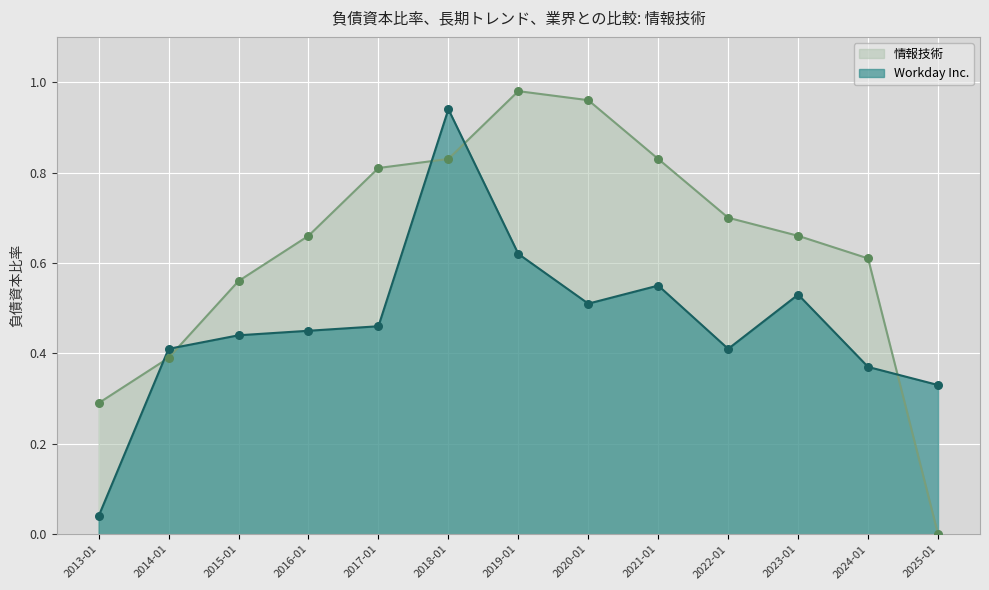

Which series reaches the maximum Y coordinate?

情報技術